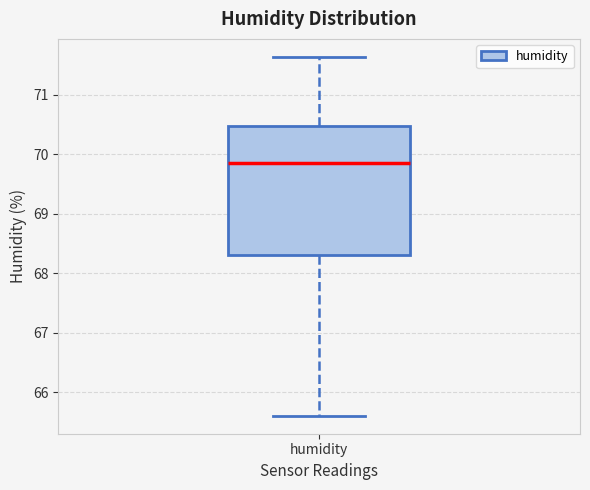

Transcribe this box plot: give where the median line is, the range the box spans, and where the two whiskers end, as read against the y-axis. The values are not printed on the chart, so give them approximately, as read against the axis.

median 69.9, box 68.3 to 70.5, whiskers 65.6 to 71.6